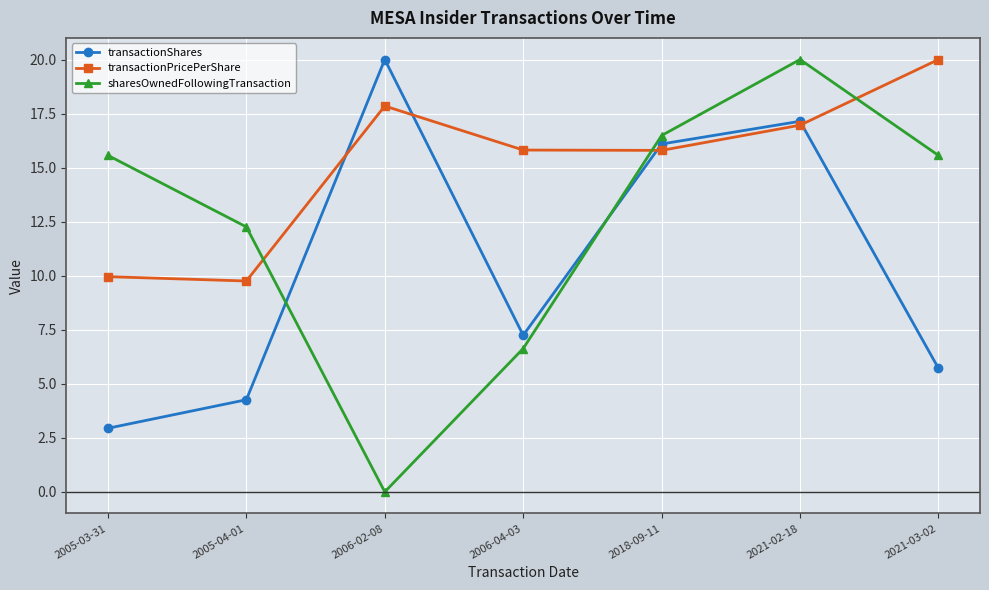

The value of sharesOwnedFollowingTransaction at 2005-04-01 is 4.4. True or false?

False